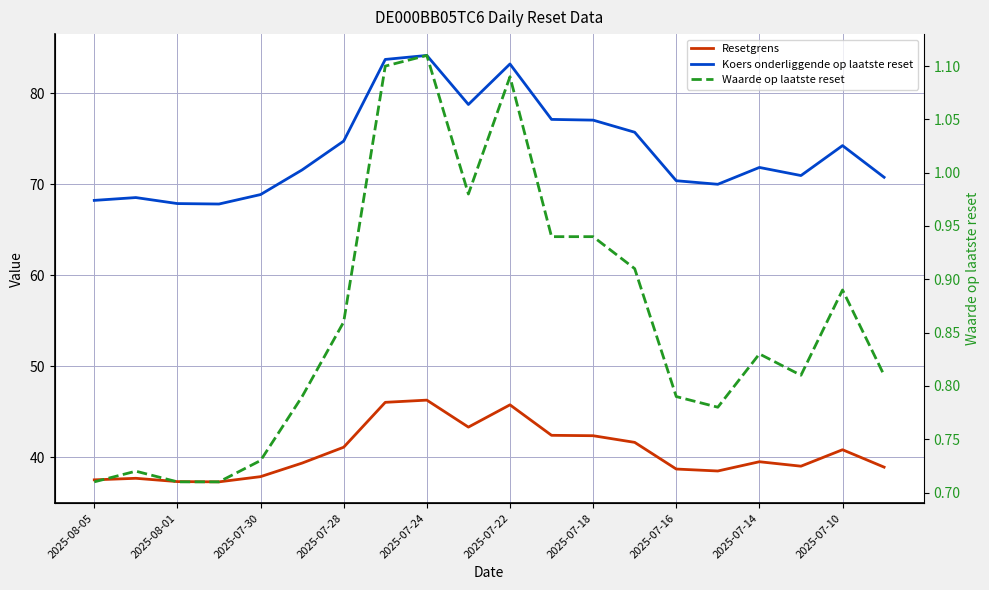

How many lines are shown in the chart?

3